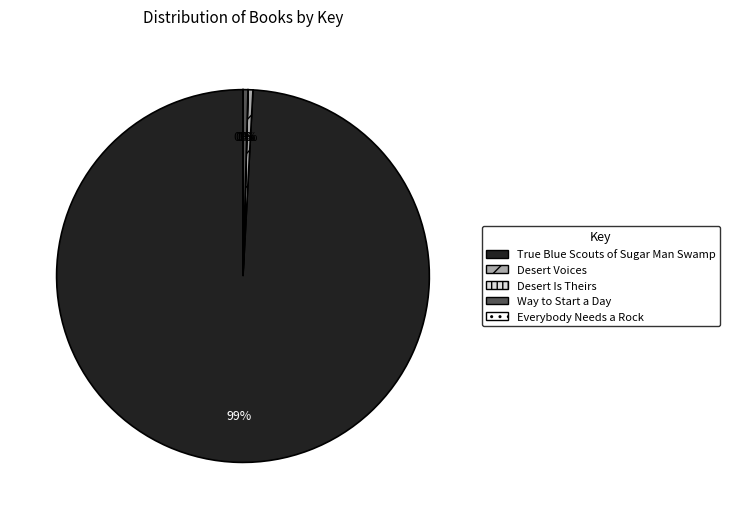

Which category has the biggest portion of the pie?

True Blue Scouts of Sugar Man Swamp